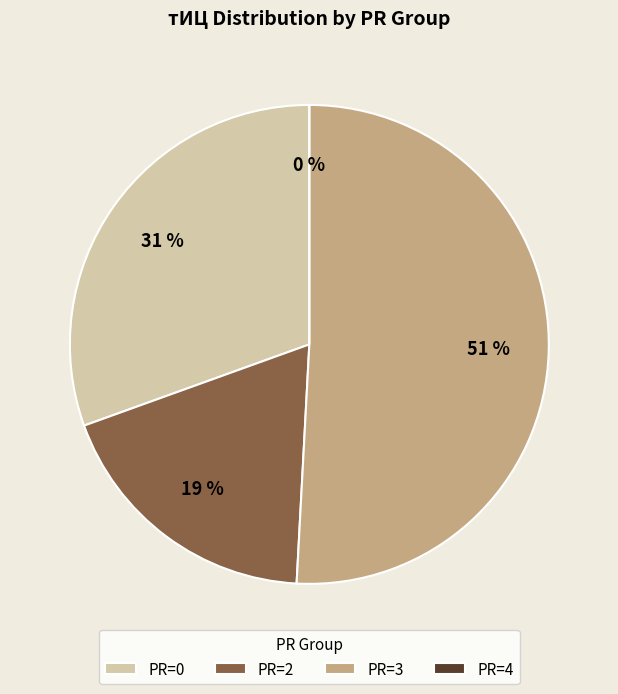

Which has a higher value, 3 or 3?

3